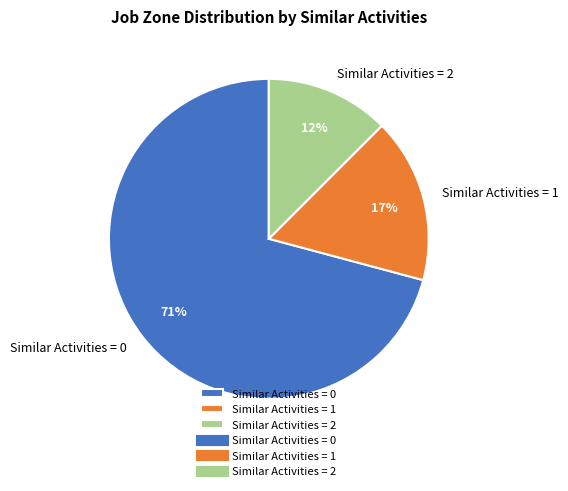

Between Similar Activities = 1 and Similar Activities = 0, which is larger?

Similar Activities = 0